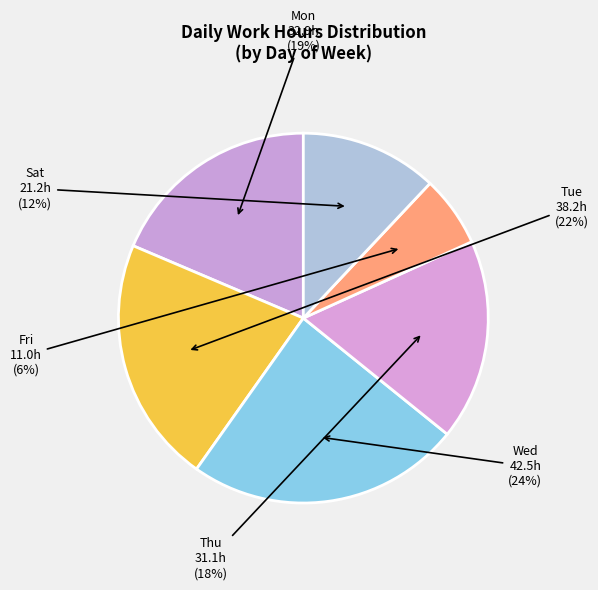

To the nearest percent, what portion does Sat represent?

12%